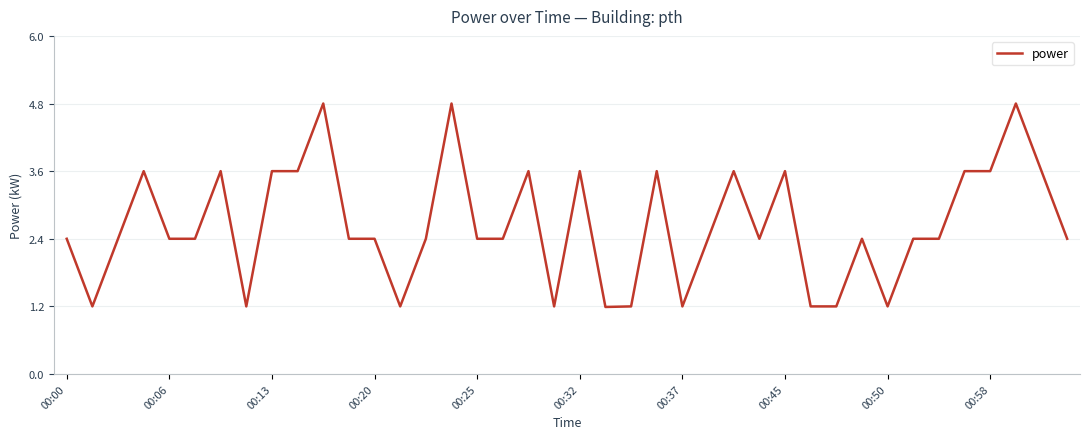

What is the greatest value displayed?

4.8